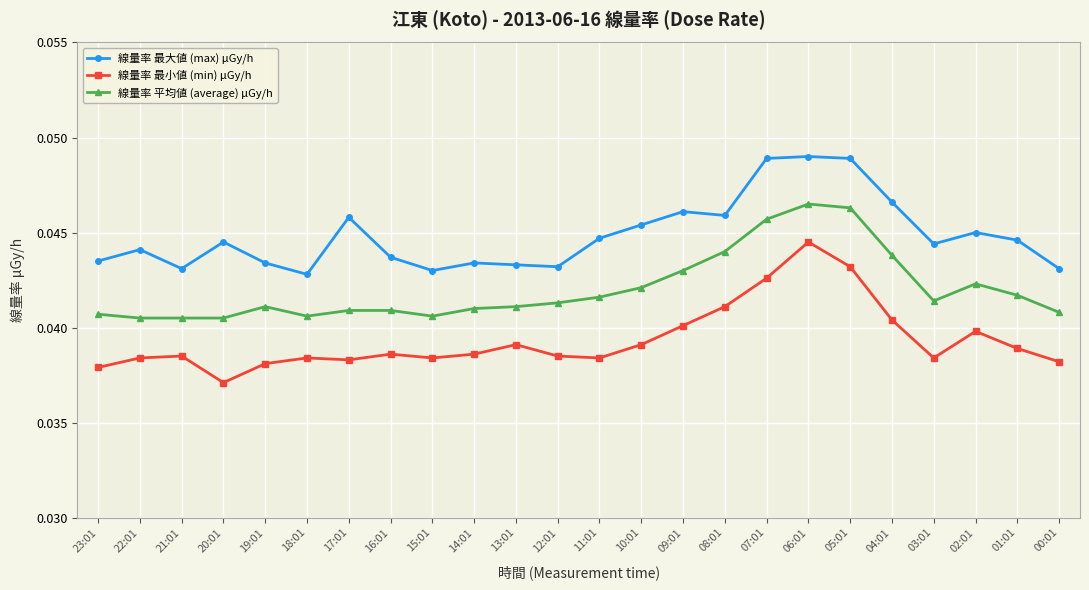

What is the label of the 12th point from the right?

11:01